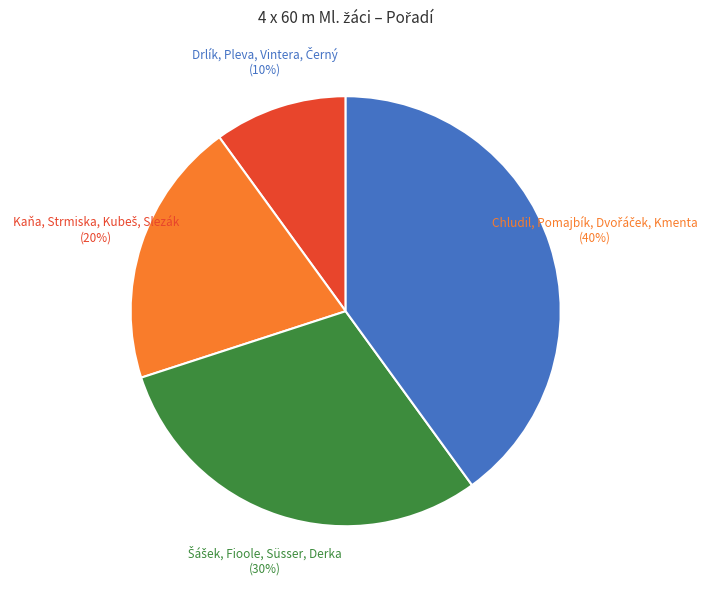

Is there any slice that represents more than half of the pie?

No